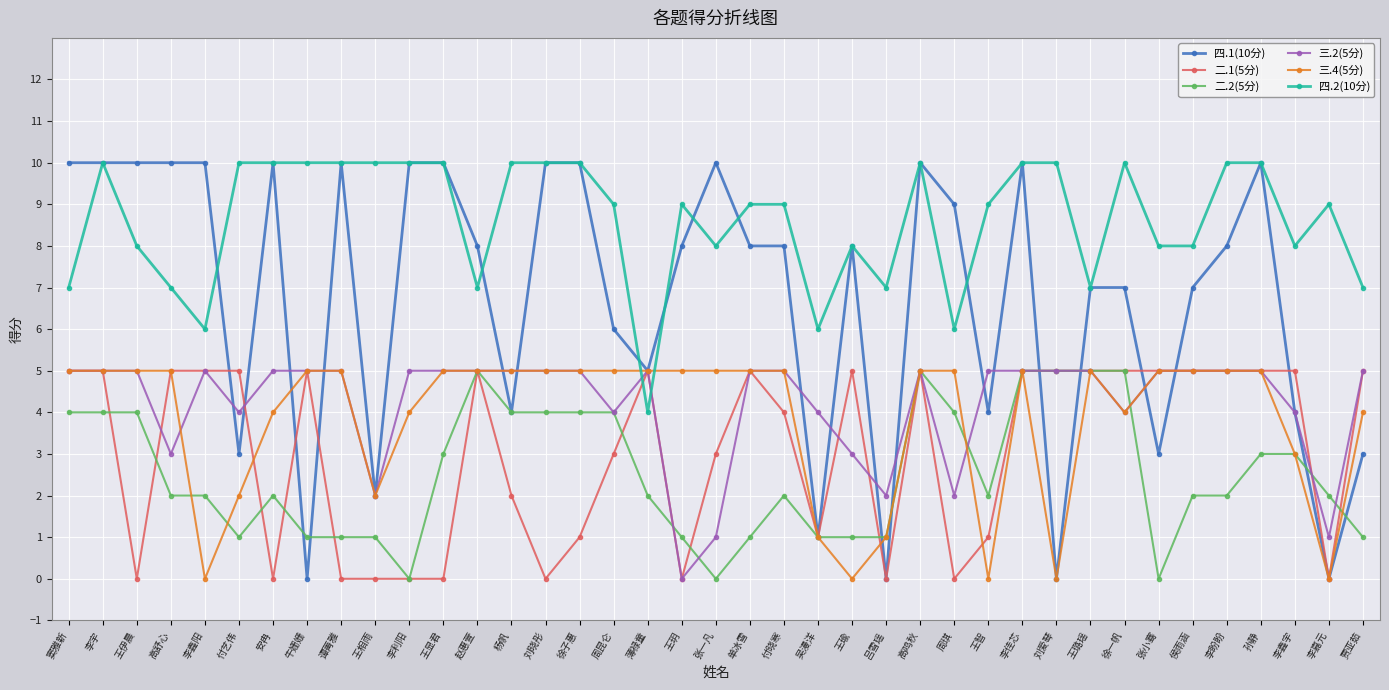

True or false: 三.4(5分) has more than 1 interior local peaks.

True